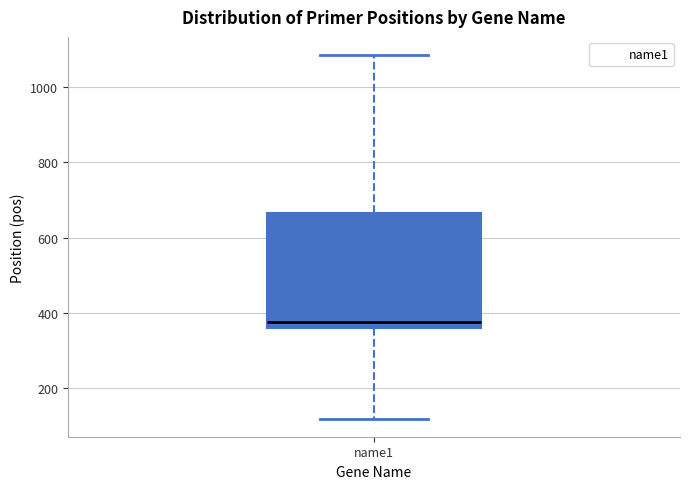

Where does the upper whisker of the box for name1 end on the y-axis? The values are not printed on the chart, so give them approximately, as read against the axis.

1080